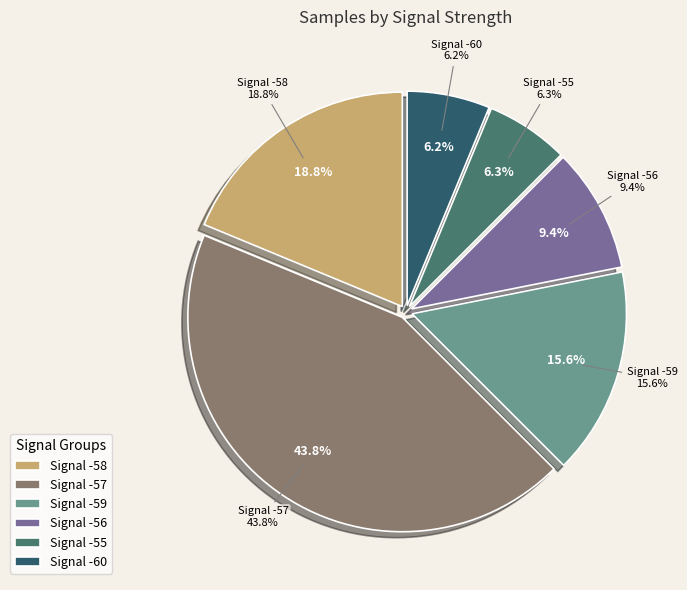

Is -57 the majority of the pie?

No